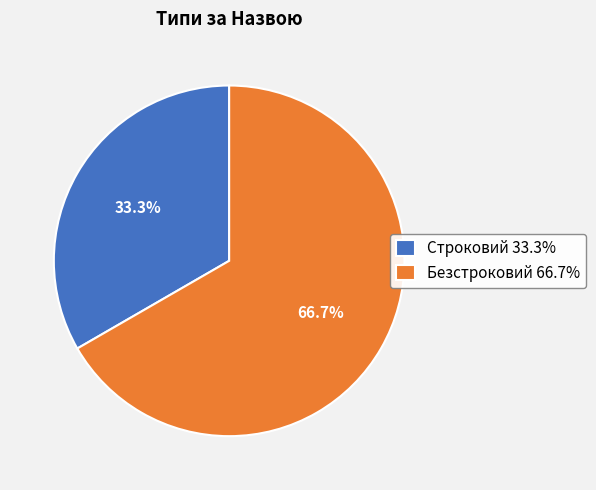

What is the majority slice?

Безстроковий